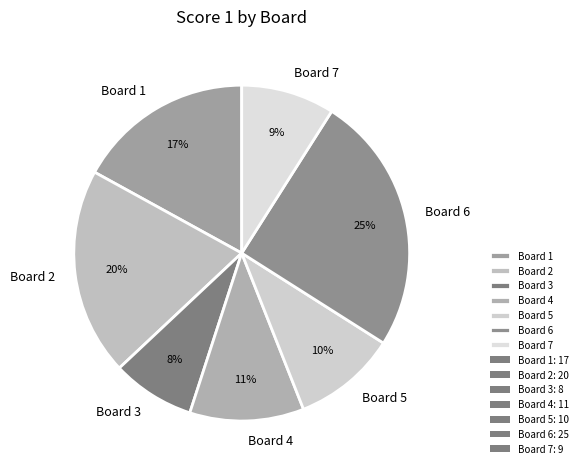

Which has a higher value, Board 7 or Board 6?

Board 6